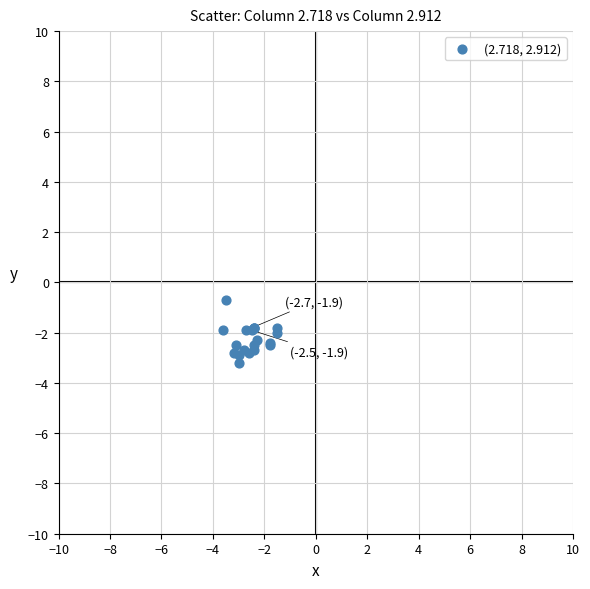

What Y value in the scatter plot is closest to -1?

-0.7